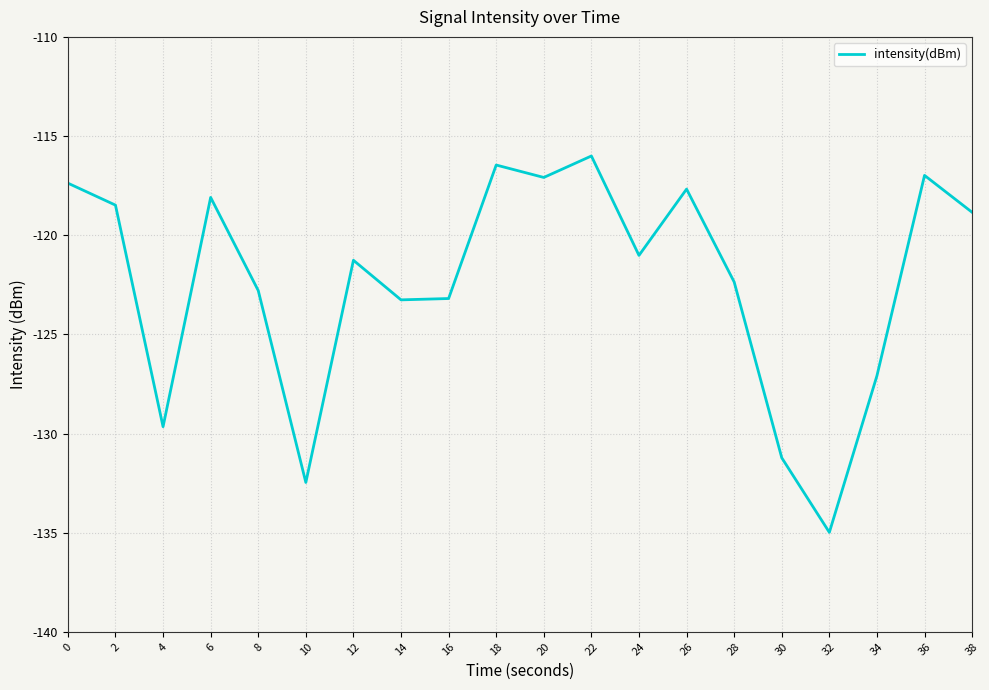

True or false: the data shows -29.5 at 34.

False